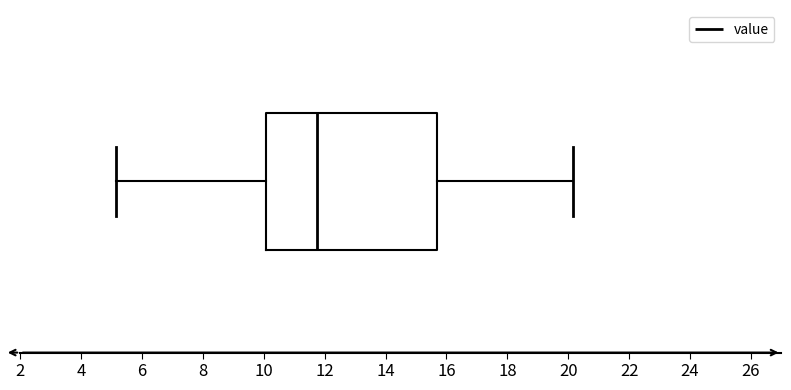

Read this box plot against the x-axis: the position of the median line, the range covered by the box, and the ends of both whiskers. The values are not printed on the chart, so give them approximately, as read against the axis.

median 11.8, box 10.0 to 15.6, whiskers 5.2 to 20.2